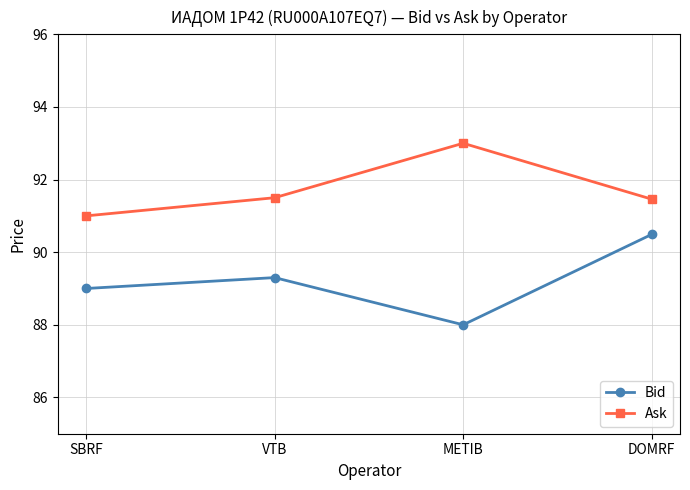

How many distinct data groups are displayed?

2